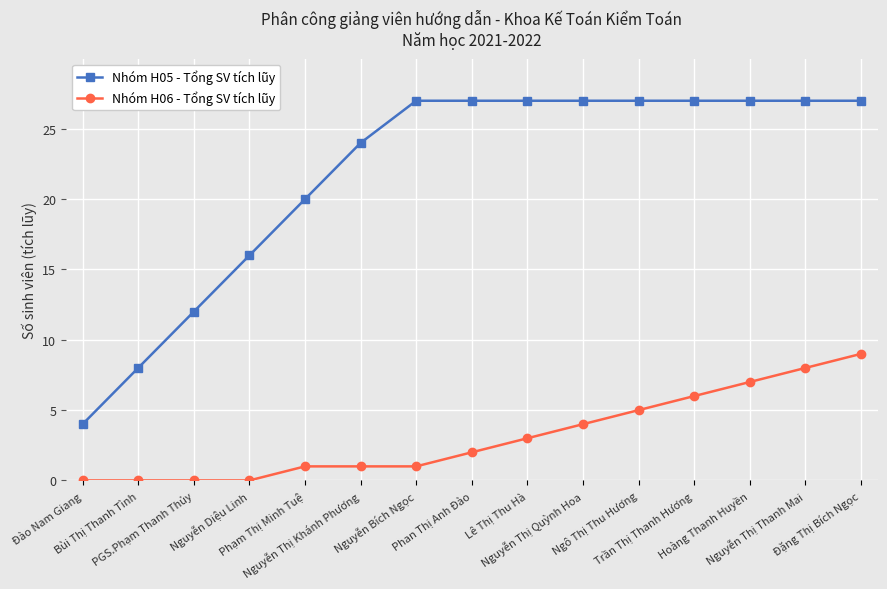

Does the chart display data point markers on the line(s)?

Yes